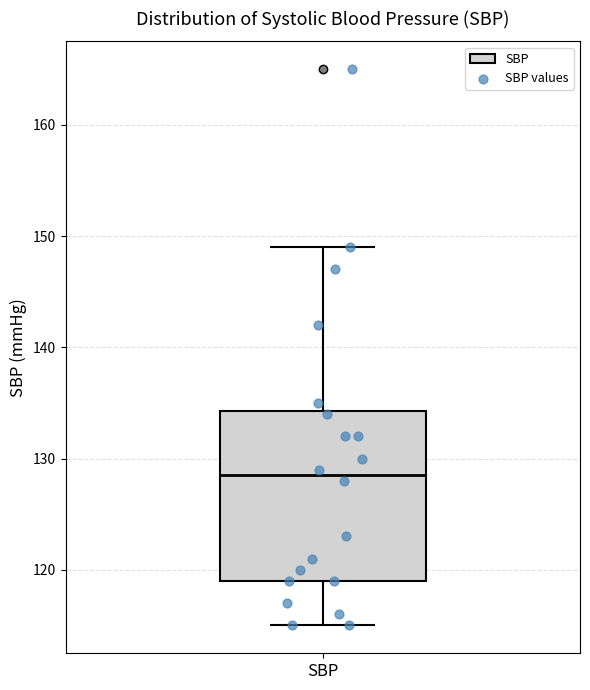

Read this box plot against the y-axis: the position of the median line, the range covered by the box, and the ends of both whiskers. The values are not printed on the chart, so give them approximately, as read against the axis.

median 129, box 119 to 134, whiskers 115 to 149